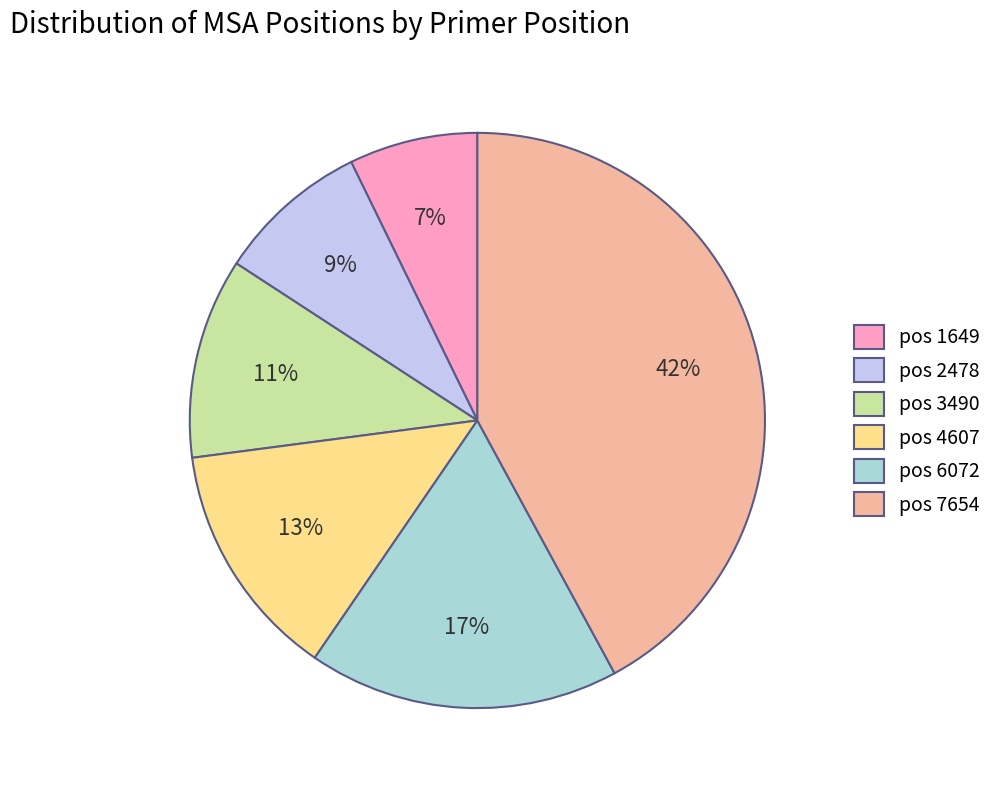

Is pos 4607 the majority of the pie?

No